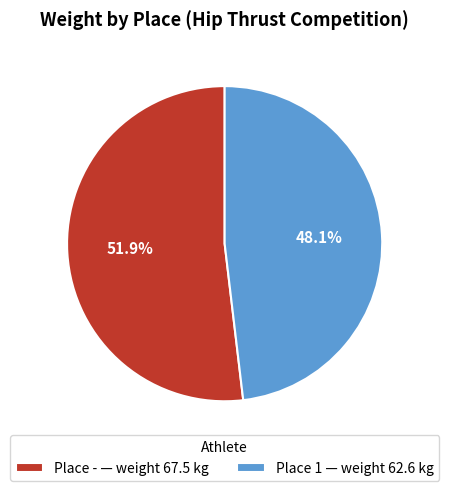

Is the sum of Place 1 — weight 62.6 kg and Place - — weight 67.5 kg greater than half?

Yes